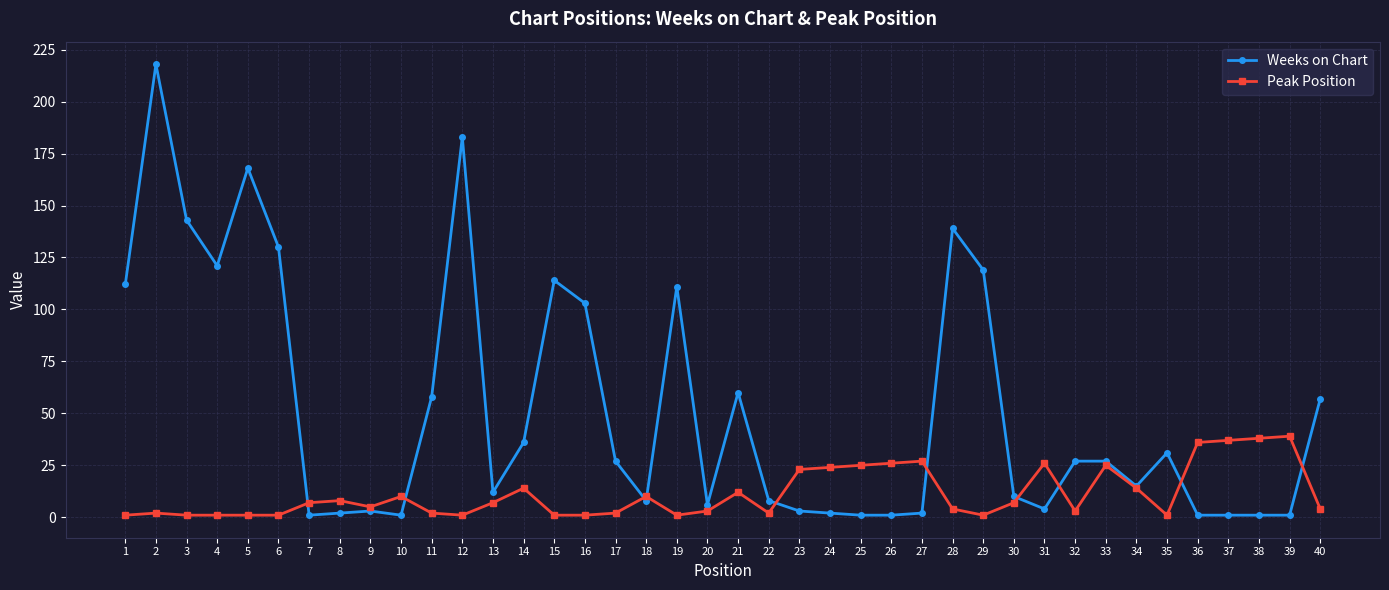

The Peak Position series shows 10 at 31. True or false?

False